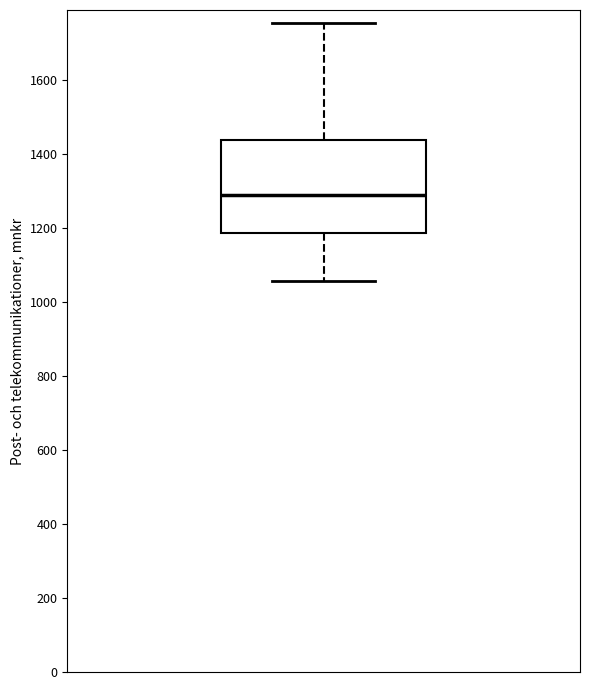

Where is the upper edge of the box on the y-axis? The values are not printed on the chart, so give them approximately, as read against the axis.

1440